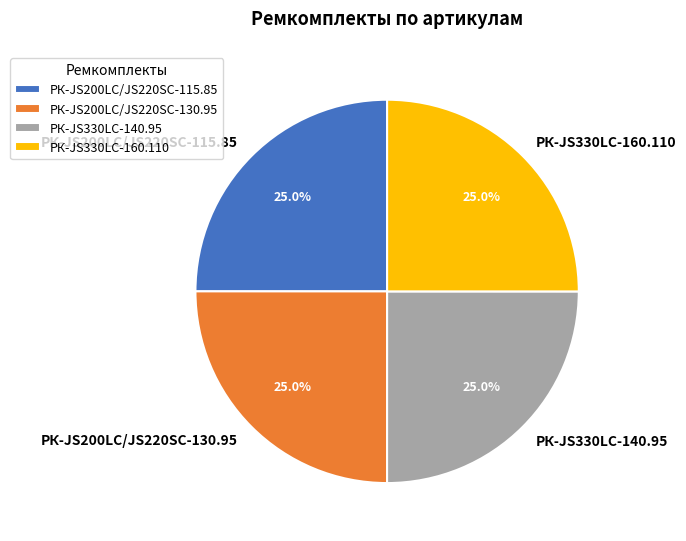

How many slices are in this pie chart?

4